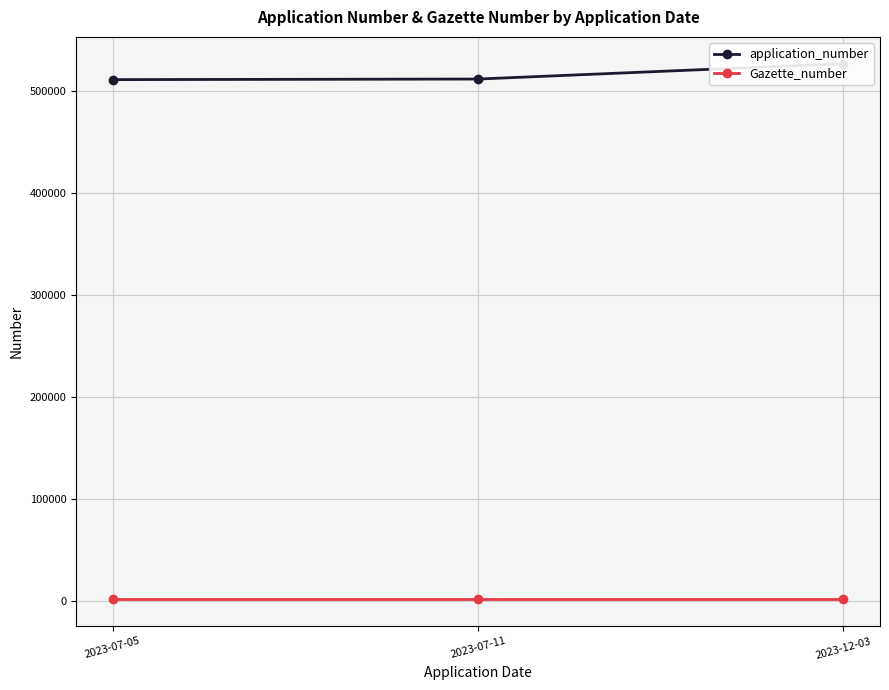

What is the value of the Gazette_number point at the 2nd from the left?

1014